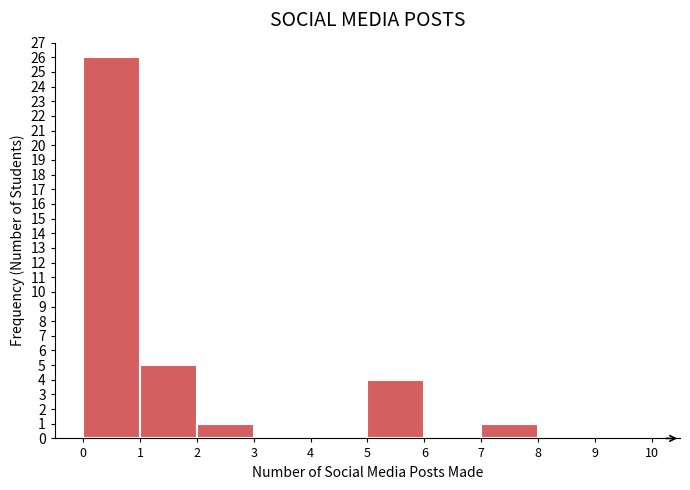

What is the height of the bar covering 5 to 6 on the x-axis? The values are not printed on the chart, so give them approximately, as read against the axis.

4